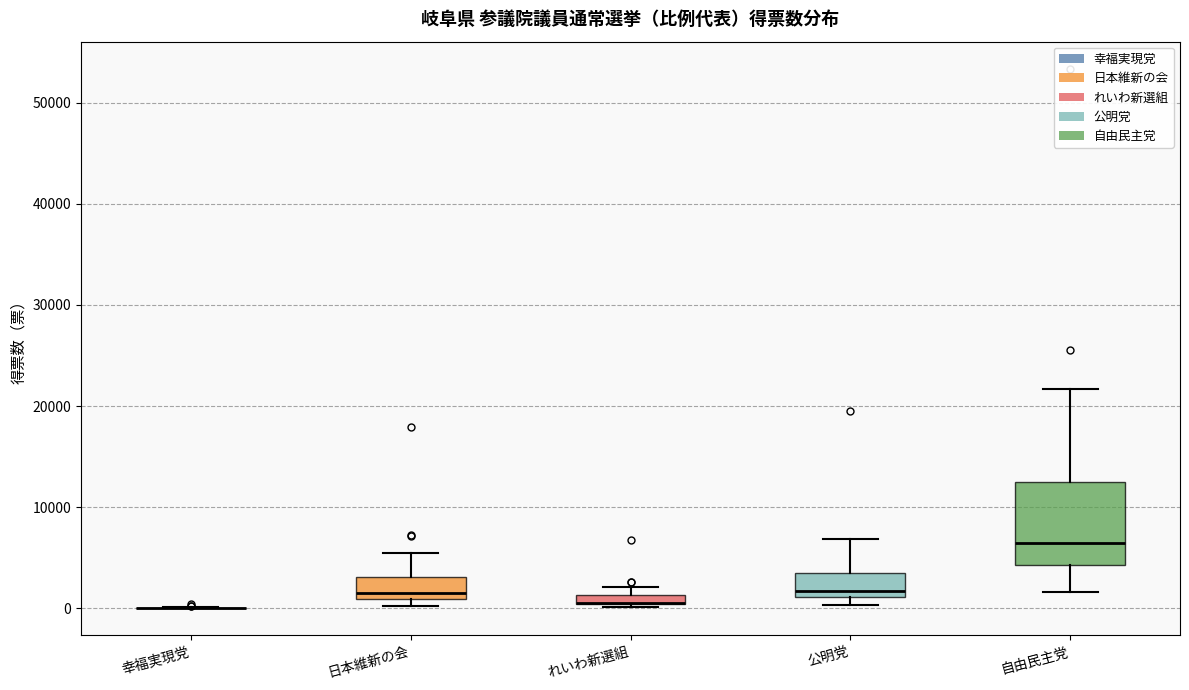

Which box is the tallest, from its lower edge to its upper edge?

自由民主党